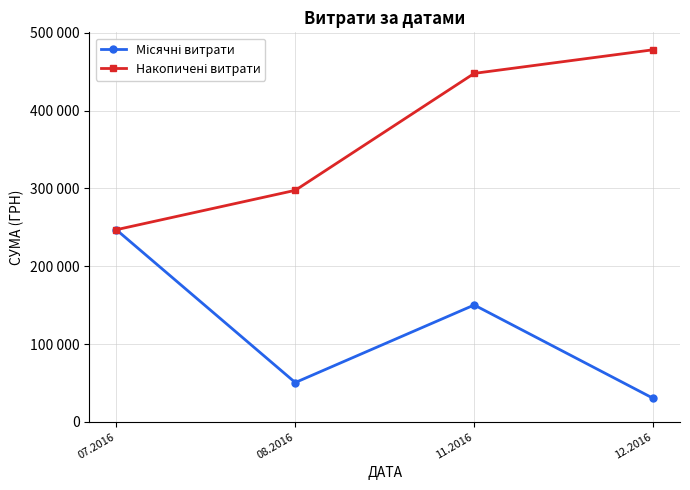

At which label does Накопичені витрати first exceed 447724?

11.2016